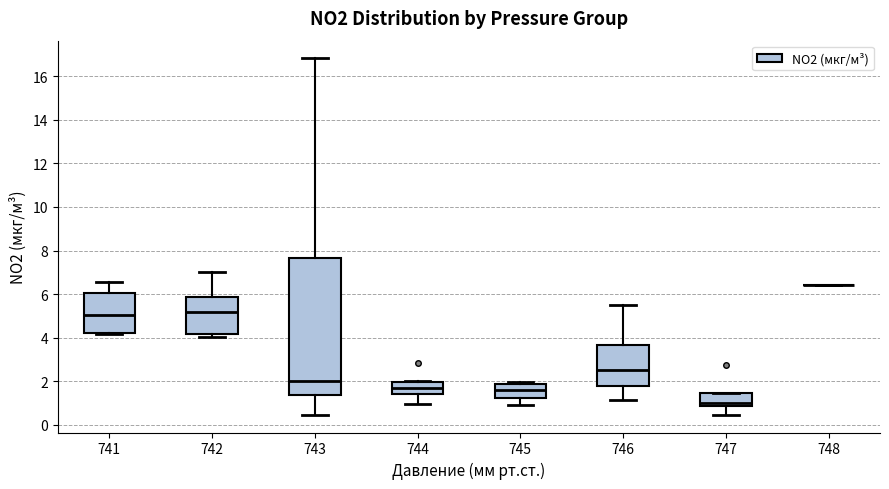

Reading left to right, transcribe this box plot: for each box, give where its median line is, the range the box spans, and where its two whiskers end, as read against the y-axis. The values are not printed on the chart, so give them approximately, as read against the axis.

741: median 5.0, box 4.2 to 6.0, whiskers 4.2 to 6.6
742: median 5.2, box 4.2 to 5.8, whiskers 4.0 to 7.0
743: median 2.0, box 1.4 to 7.6, whiskers 0.4 to 16.8
744: median 1.8, box 1.4 to 2.0, whiskers 1.0 to 2.0
745: median 1.6, box 1.2 to 1.8, whiskers 1.0 to 2.0
746: median 2.6, box 1.8 to 3.6, whiskers 1.2 to 5.4
747: median 1.0, box 0.8 to 1.4, whiskers 0.4 to 1.4
748: box collapsed to a line at 6.4, whiskers 6.4 to 6.4